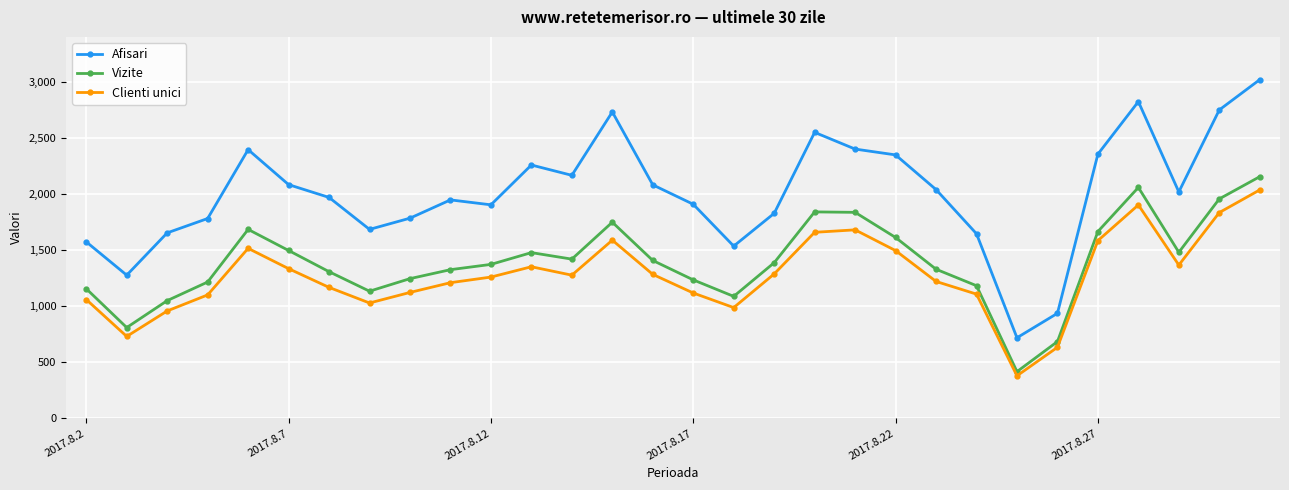

Count the number of categories in the chart.

30